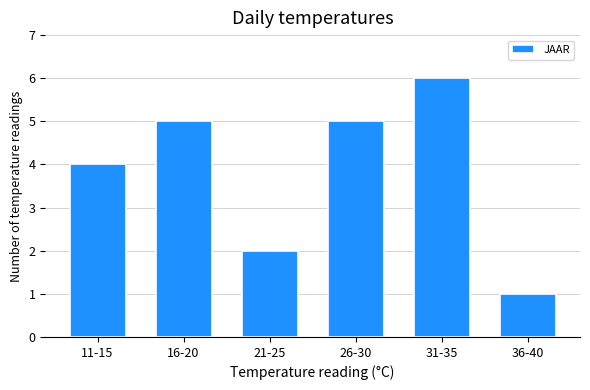

Reading left to right, transcribe all the data shown in this chart.

4	5	2	5	6	1